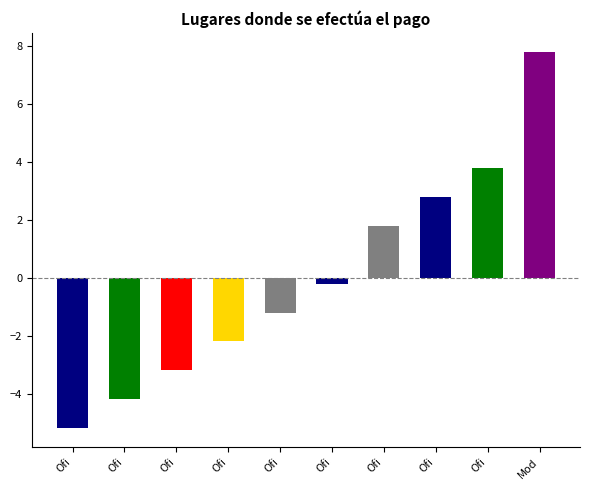

How many values are below zero?

6